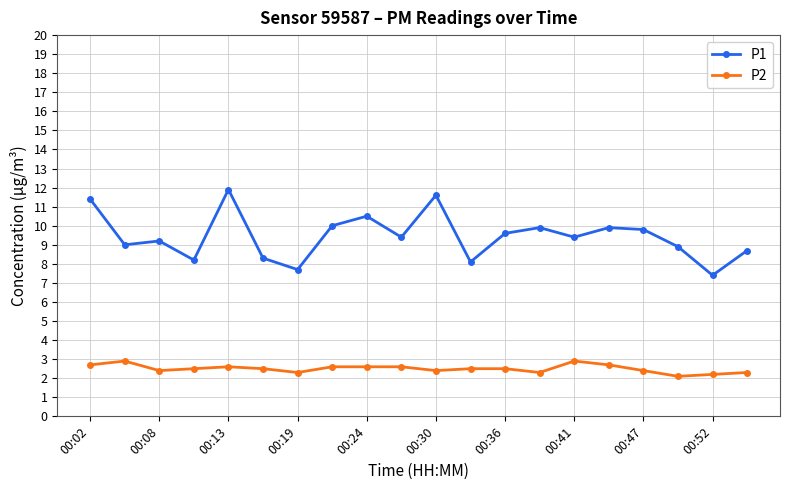

True or false: P2 has more than 2 points higher than both neighbors.

True